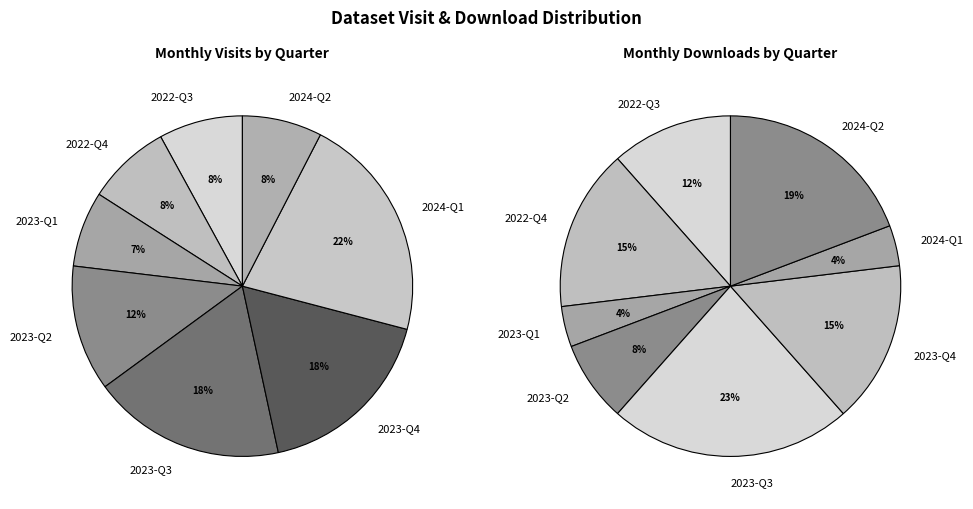

Is 2023-10 the majority of the pie?

No